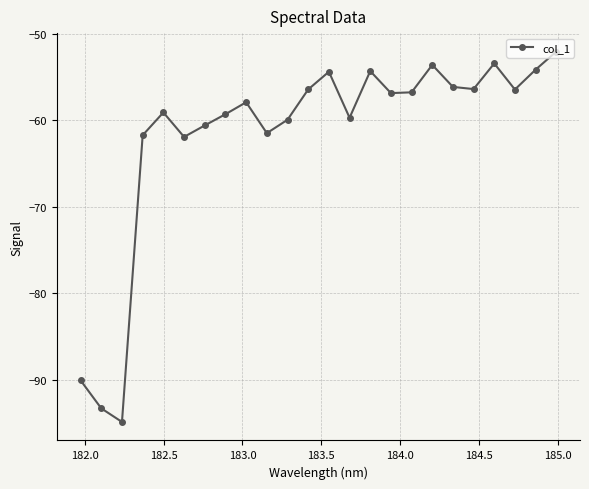

What is the smallest value displayed?

-94.9